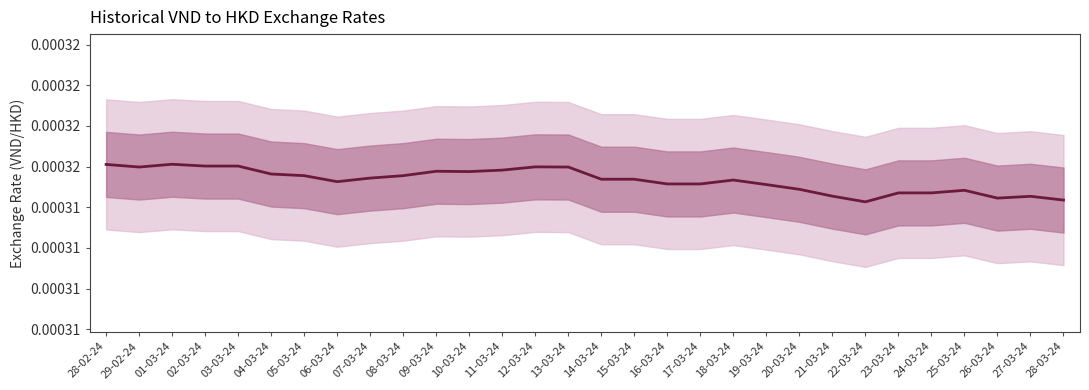

What is the label of the 4th point from the right?

25-03-24